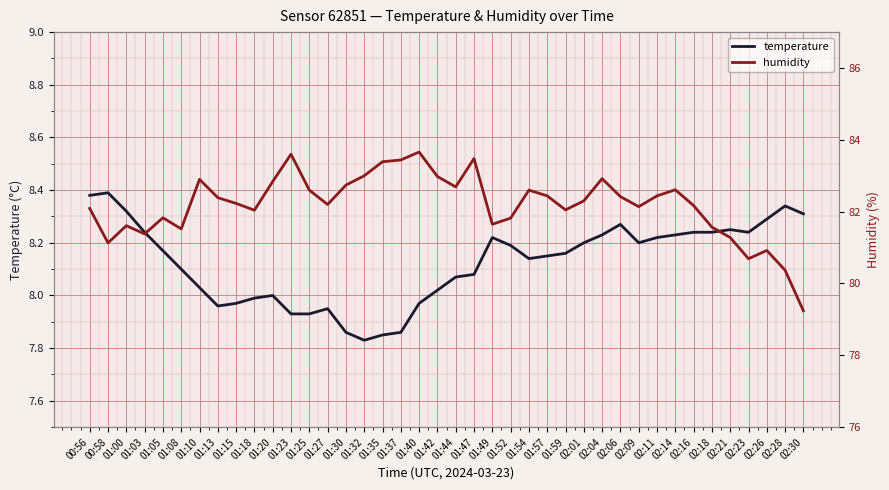

What is the label of the 10th point from the left?

01:18